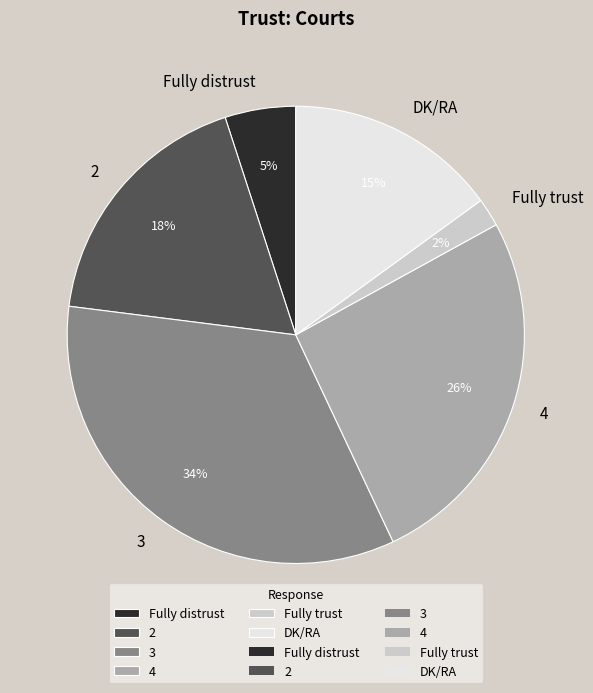

Is there a majority slice in this chart?

No